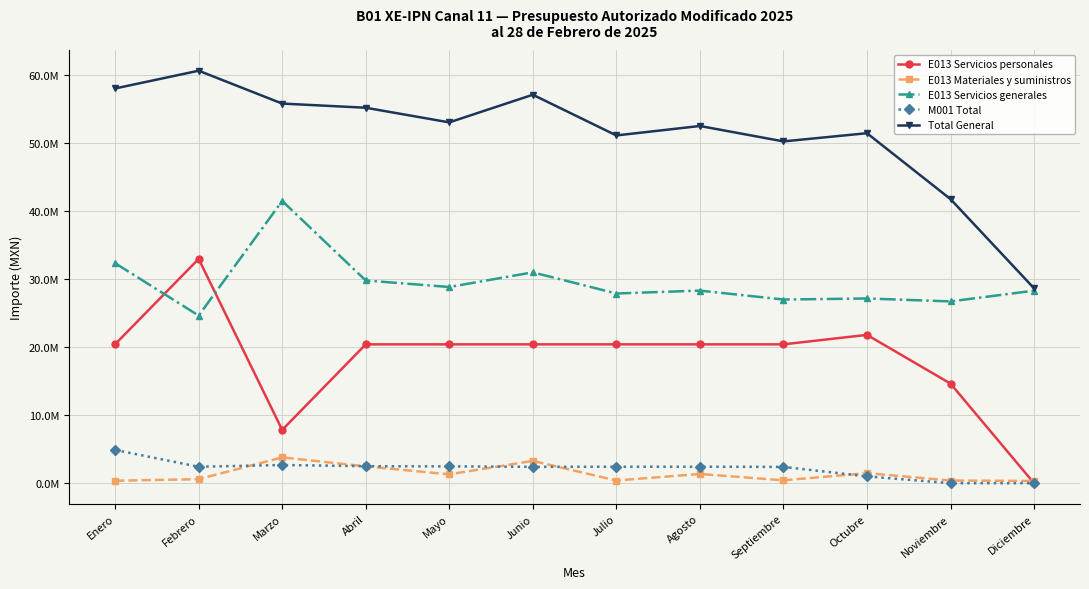

Does the chart have visible grid lines?

Yes